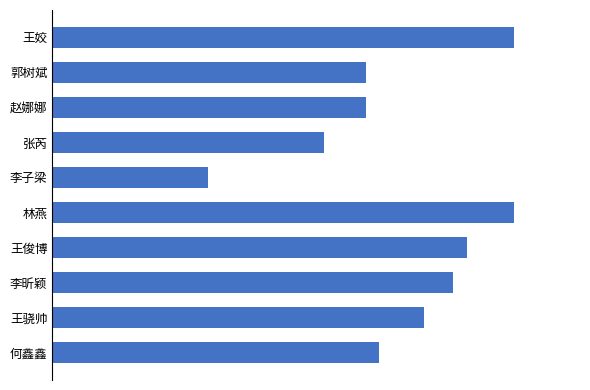

Does the chart contain any negative values?

No